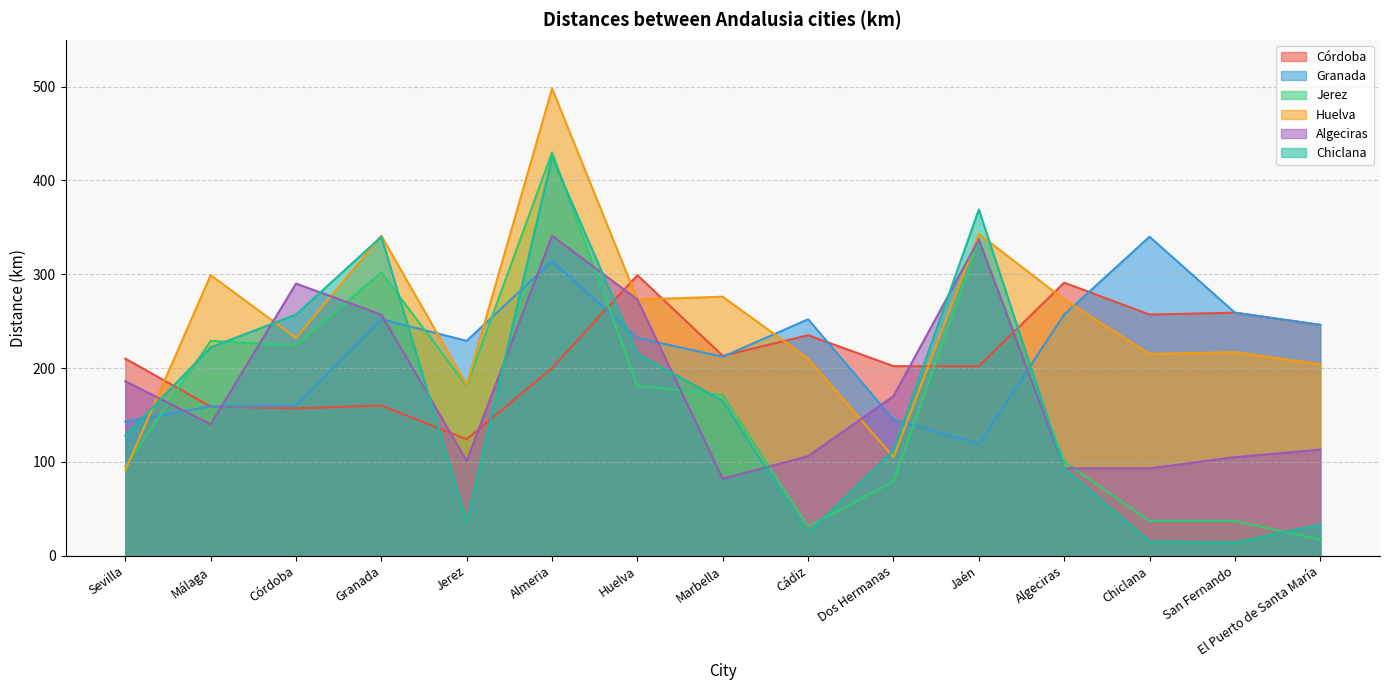

The value of Granada at Jerez is 155. True or false?

False